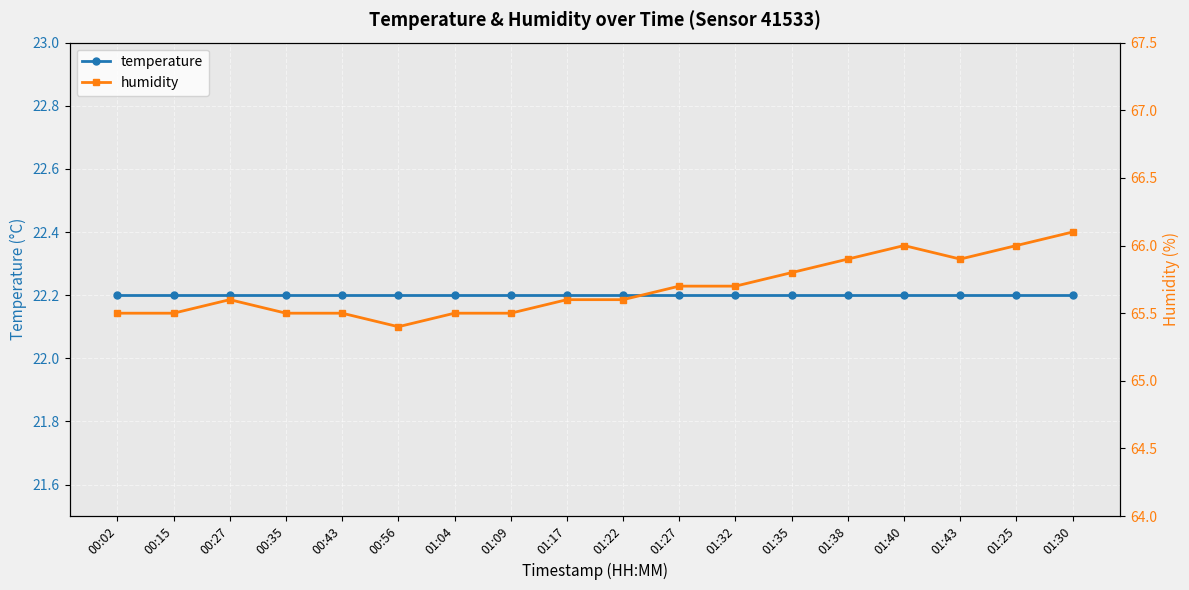

True or false: temperature and humidity intersect in this chart.

False